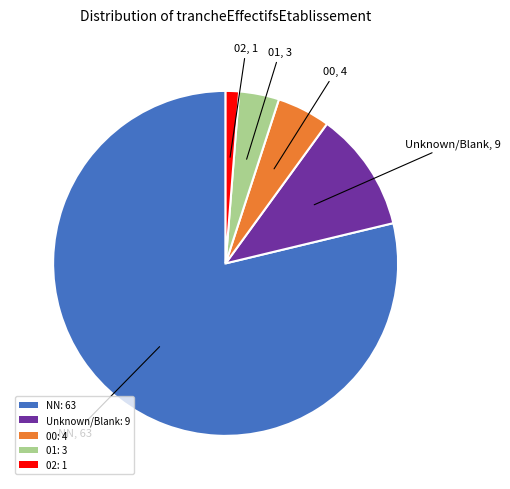

Which category has the biggest portion of the pie?

NN: 63